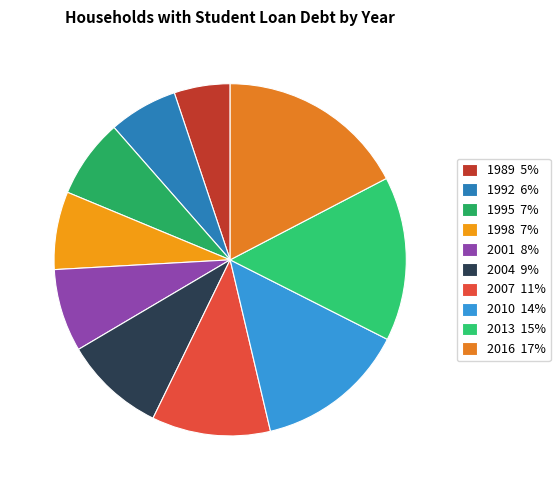

Is there a majority slice in this chart?

No